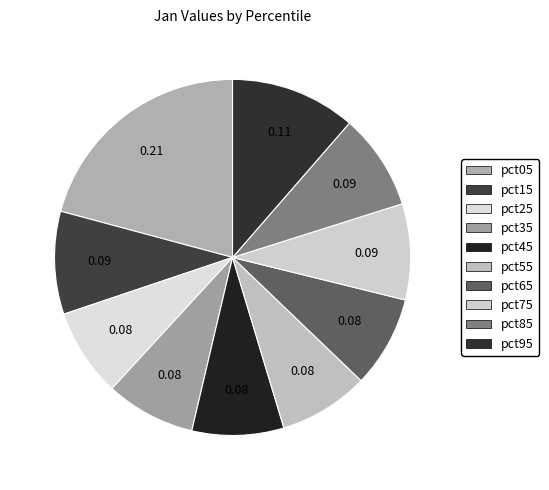

Is there any slice that represents more than half of the pie?

No